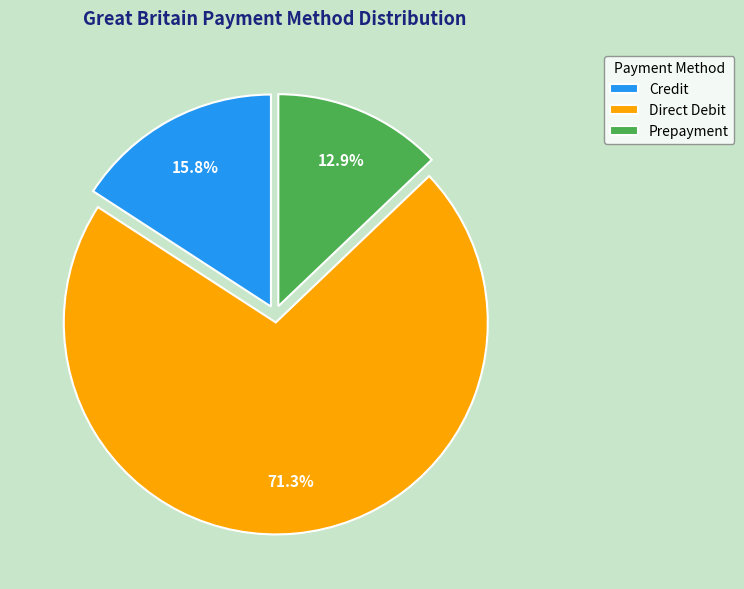

Is Credit the majority of the pie?

No